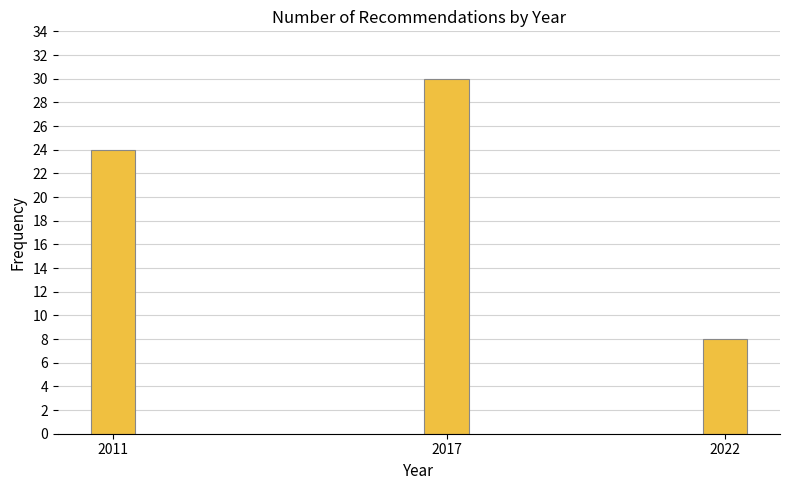

Reading right to left, what are all the values shown in this chart?

2022=8	2017=30	2011=24